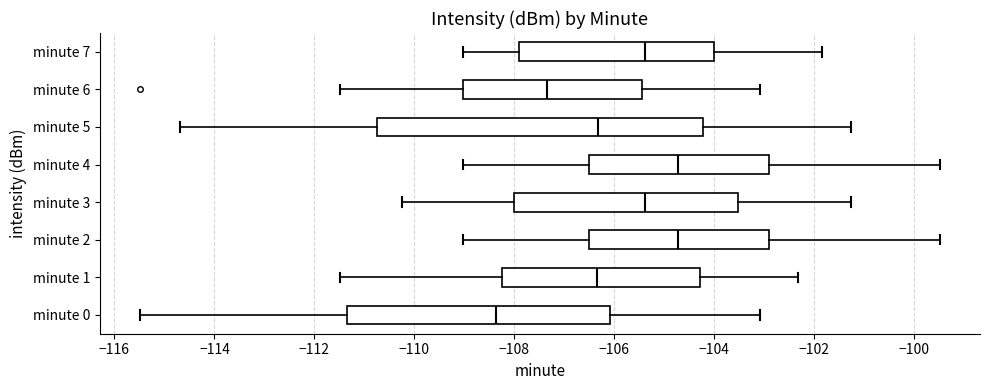

Reading bottom to top, transcribe this box plot: for each box, give where its median line is, the range the box spans, and where its two whiskers end, as read against the x-axis. The values are not printed on the chart, so give them approximately, as read against the axis.

minute 0: median -108.4, box -111.4 to -106.0, whiskers -115.4 to -103.0
minute 1: median -106.4, box -108.2 to -104.2, whiskers -111.4 to -102.4
minute 2: median -104.8, box -106.6 to -103.0, whiskers -109.0 to -99.4
minute 3: median -105.4, box -108.0 to -103.6, whiskers -110.2 to -101.2
minute 4: median -104.8, box -106.6 to -103.0, whiskers -109.0 to -99.4
minute 5: median -106.4, box -110.8 to -104.2, whiskers -114.6 to -101.2
minute 6: median -107.4, box -109.0 to -105.4, whiskers -111.4 to -103.0
minute 7: median -105.4, box -108.0 to -104.0, whiskers -109.0 to -101.8